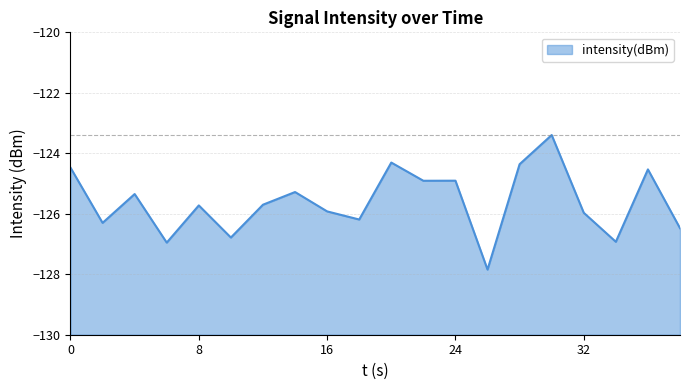

List the labels in order of value, largest first.

30, 20, 28, 0, 36, 24, 22, 14, 4, 12, 8, 16, 32, 18, 2, 38, 10, 34, 6, 26